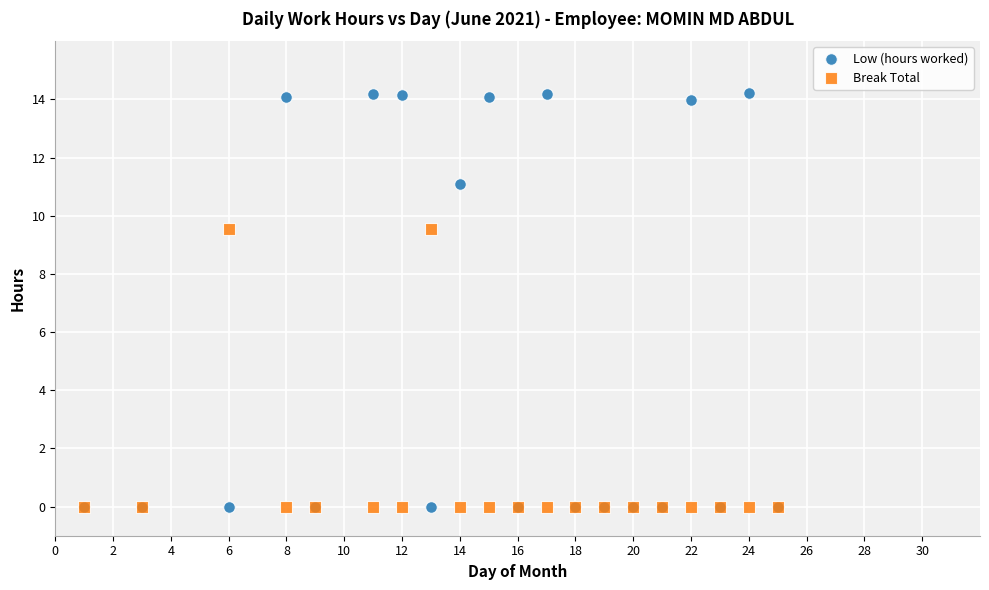

What are all the series names shown in the legend?

Low (hours worked), Break Total